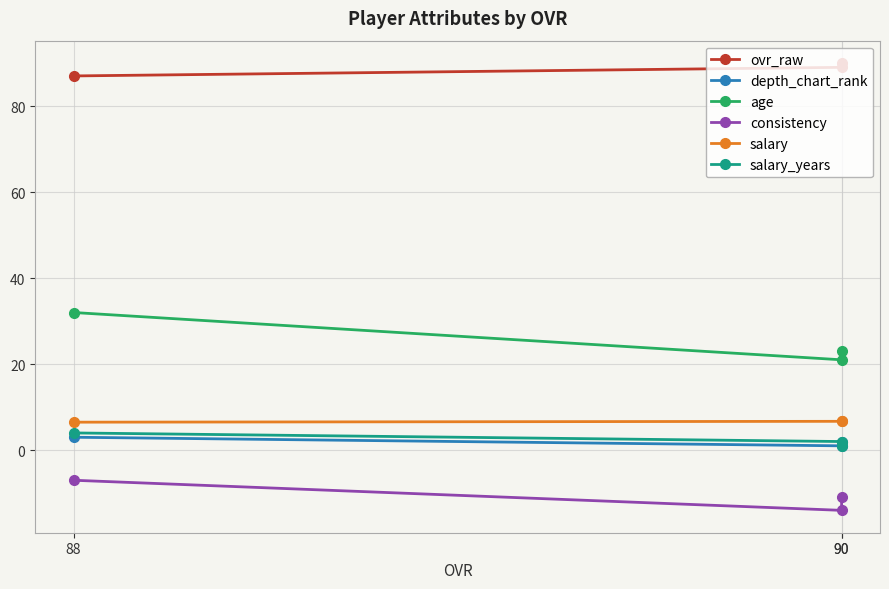

What is the average value of the depth_chart_rank series?

2.0